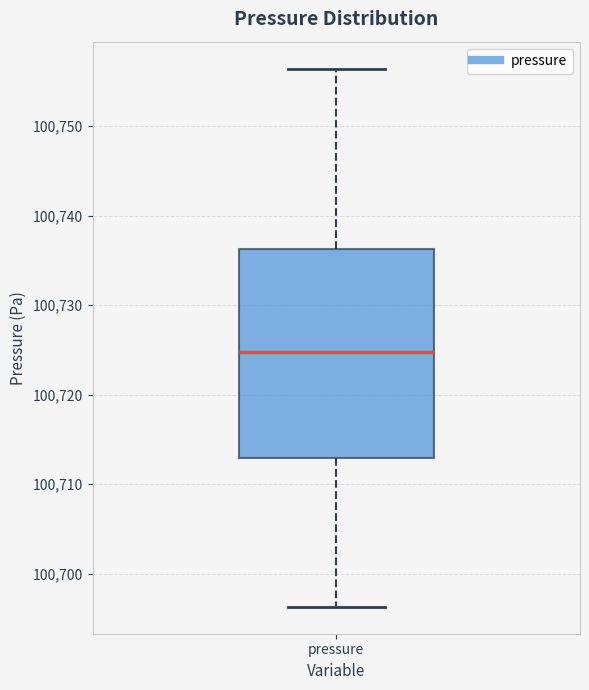

Read this box plot against the y-axis: the position of the median line, the range covered by the box, and the ends of both whiskers. The values are not printed on the chart, so give them approximately, as read against the axis.

median 100725, box 100713 to 100736, whiskers 100696 to 100756